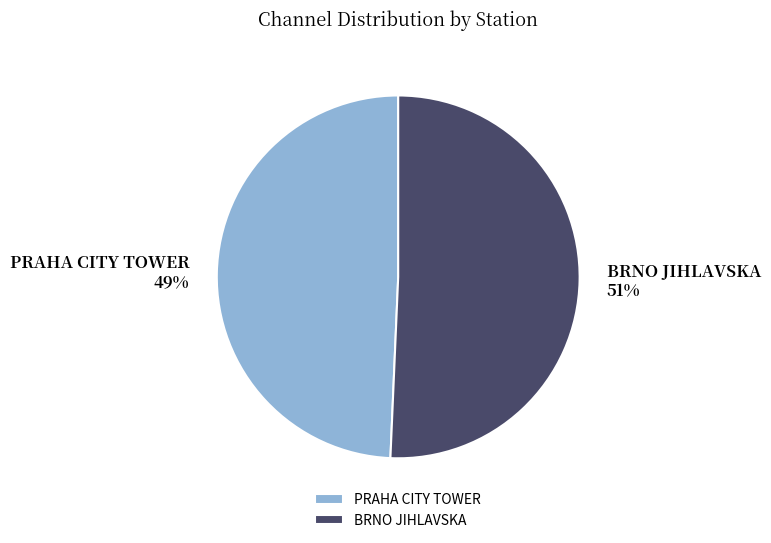

Does BRNO JIHLAVSKA represent more than half of the total?

Yes